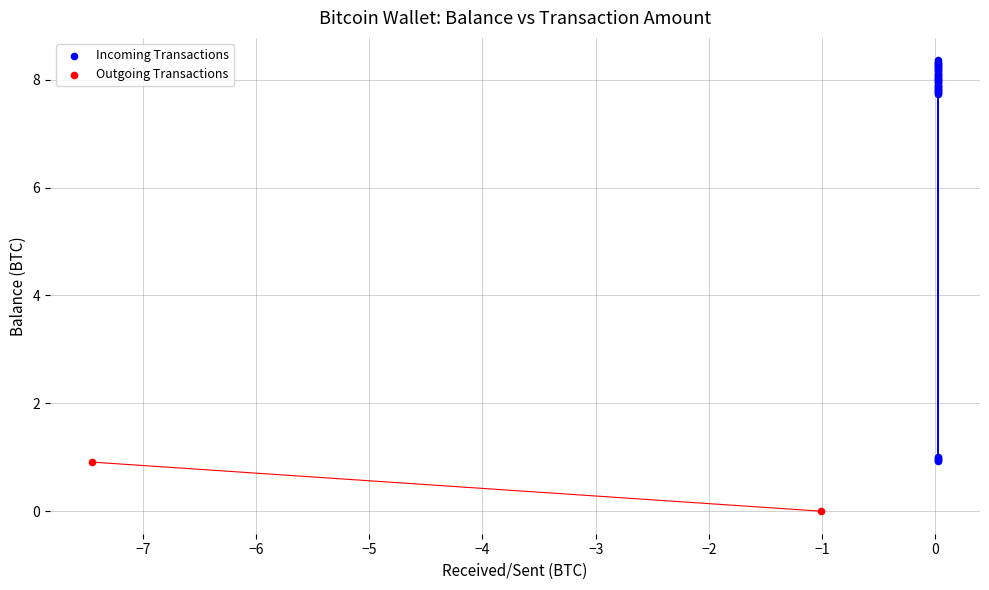

What are all the series names shown in the legend?

Incoming Transactions, Outgoing Transactions